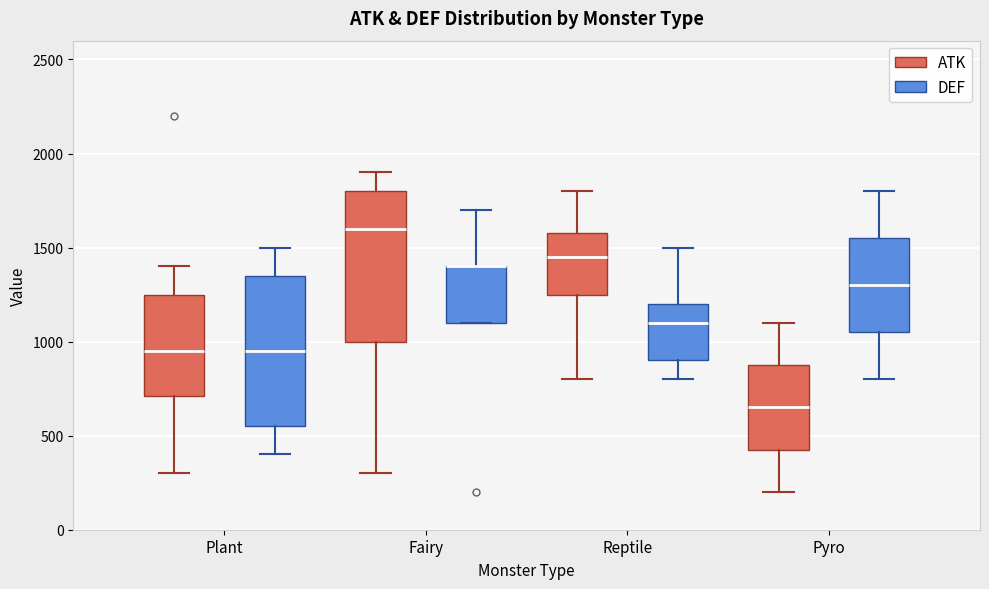

Where does the lower whisker of the box for Reptile (DEF) end on the y-axis? The values are not printed on the chart, so give them approximately, as read against the axis.

800